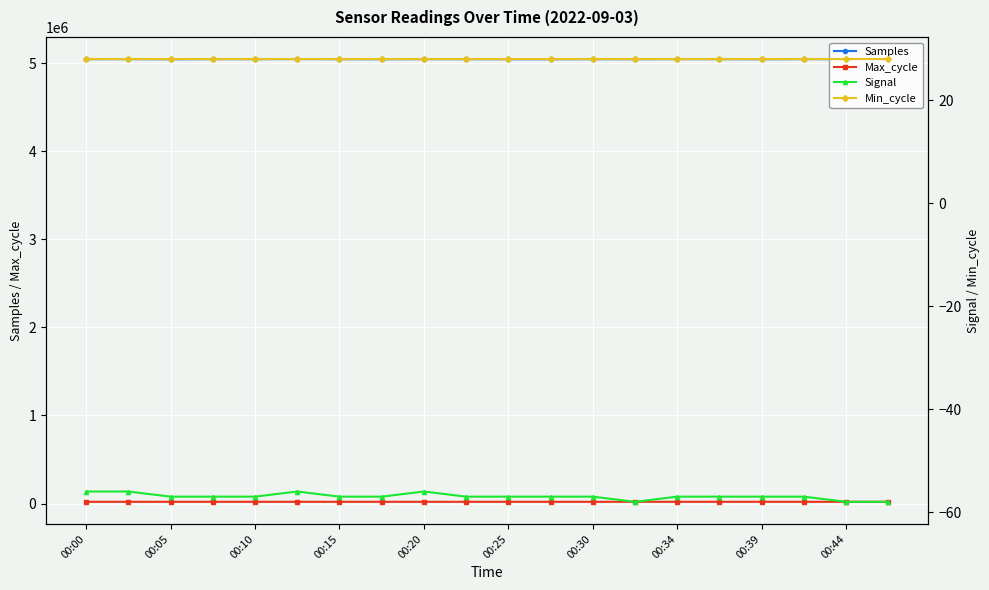

True or false: Samples and Max_cycle cross at least once.

False